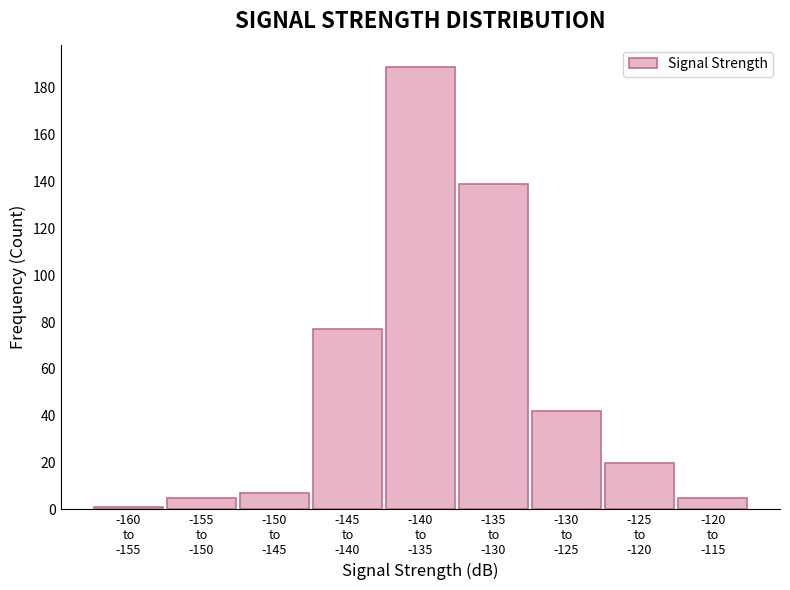

Reading left to right, extract all data points from this chart.

1	5	7	77	189	139	42	20	5